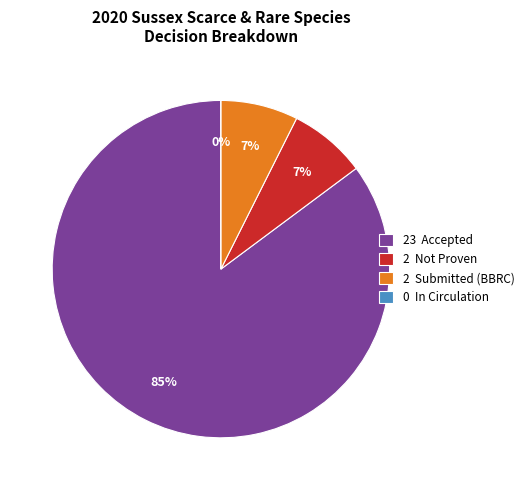

What is the largest slice in the pie chart?

Accepted